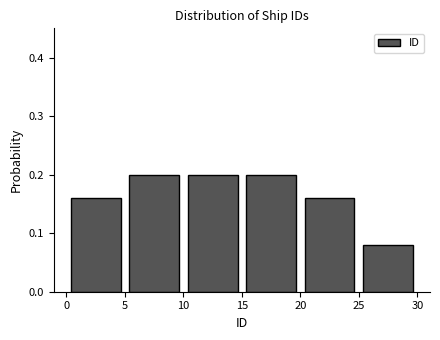

Reading left to right, list every bar in this chart as the range it spans on the x-axis followed by its height. The values are not printed on the chart, so give them approximately, as read against the axis.

0 to 5: 0.16
5 to 10: 0.20
10 to 15: 0.20
15 to 20: 0.20
20 to 25: 0.16
25 to 30: 0.08